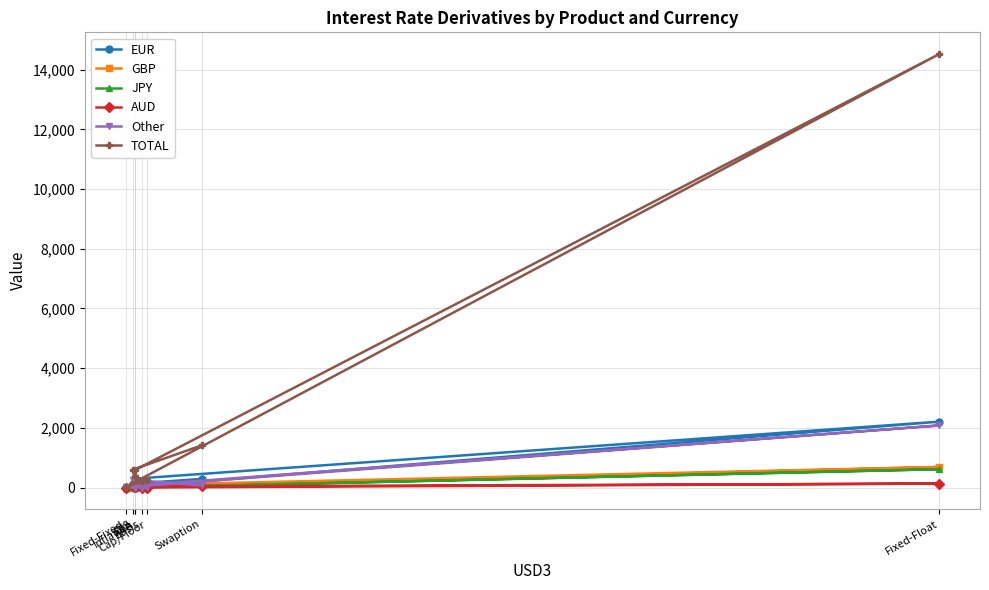

What position from the right is Cap/Floor?

3